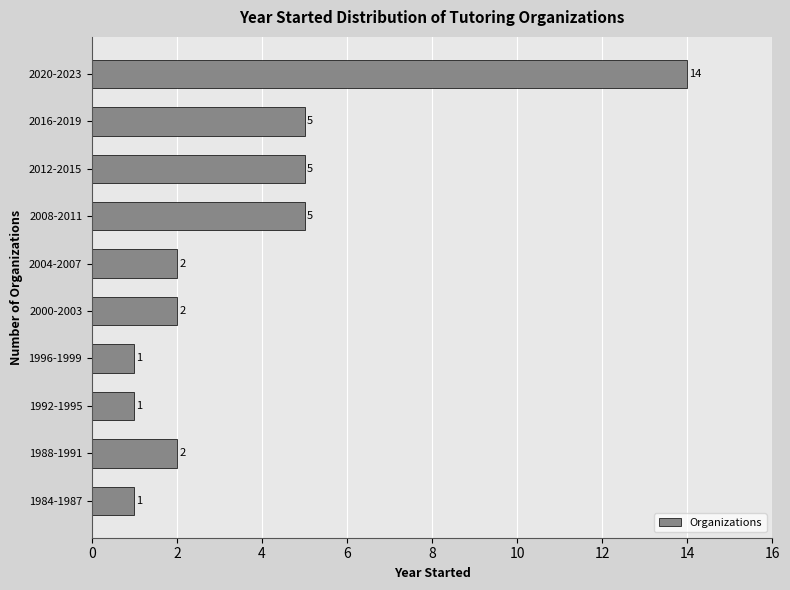

Reading bottom to top, transcribe all the data shown in this chart.

1984-1987=1	1988-1991=2	1992-1995=1	1996-1999=1	2000-2003=2	2004-2007=2	2008-2011=5	2012-2015=5	2016-2019=5	2020-2023=14